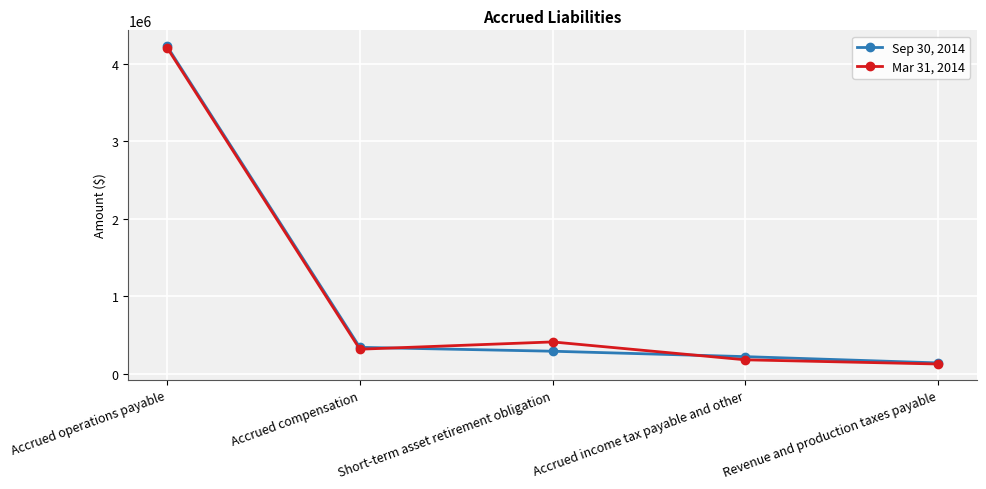

At which label is Sep 30, 2014 closest to 2183500?

Accrued compensation